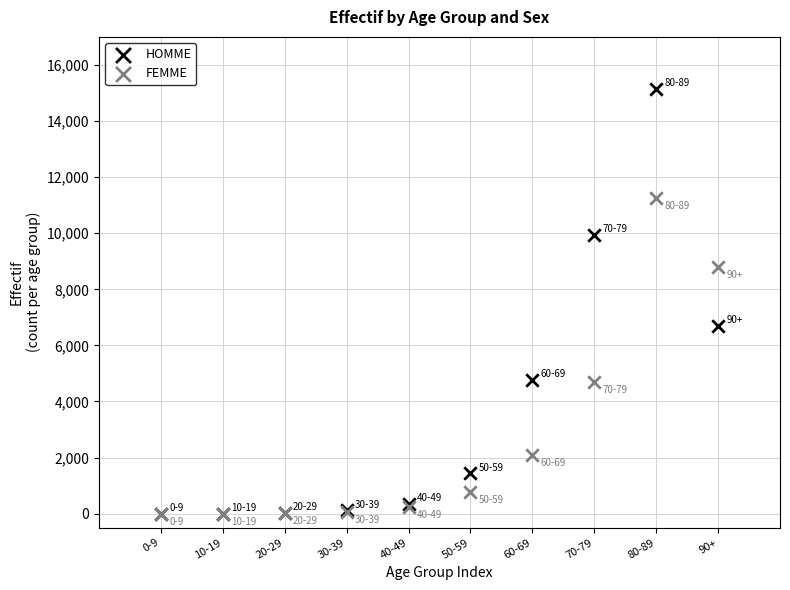

Across all series, what Y value is closest to 7568?

6686